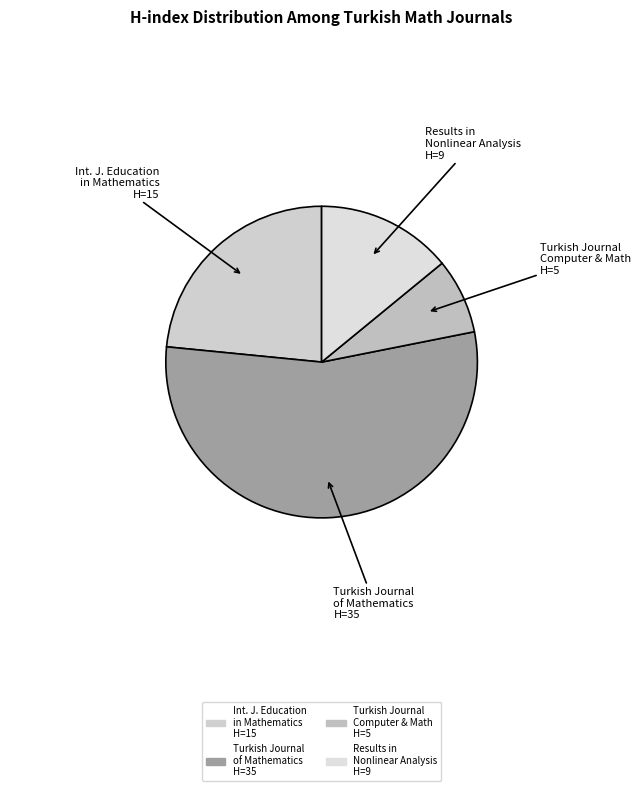

Which slice is the largest?

Turkish Journal of Mathematics (Rank 2, H=35)